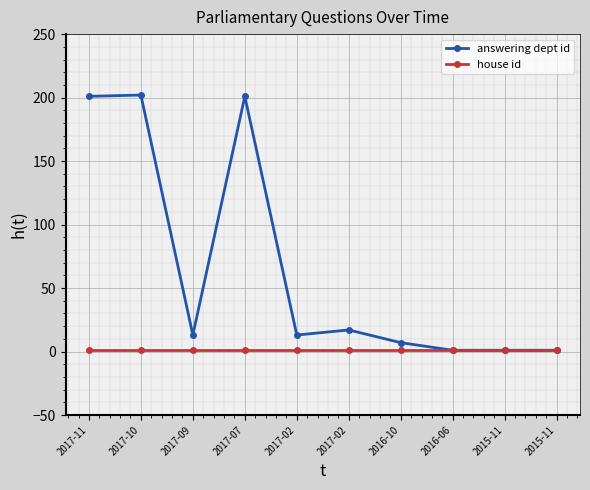

Is this an area chart (filled region under the line)?

No